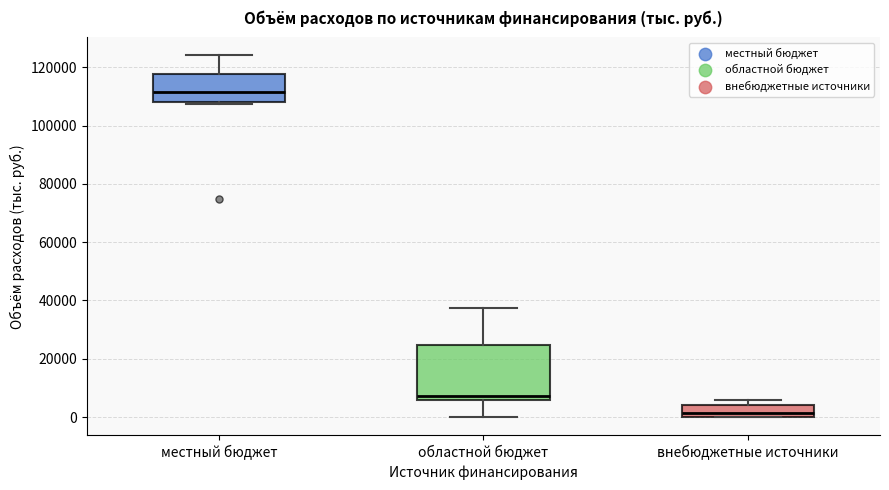

Reading left to right, read every box against the y-axis: the position of its median line, the range the box covers, and the ends of its whiskers. The values are not printed on the chart, so give them approximately, as read against the axis.

местный бюджет: median 112000, box 108000 to 118000, whiskers 108000 (just below the box's lower edge) to 124000
областной бюджет: median 8000, box 6000 to 24000, whiskers 0 to 38000
внебюджетные источники: median 2000, box 0 to 4000, whiskers 0 to 6000